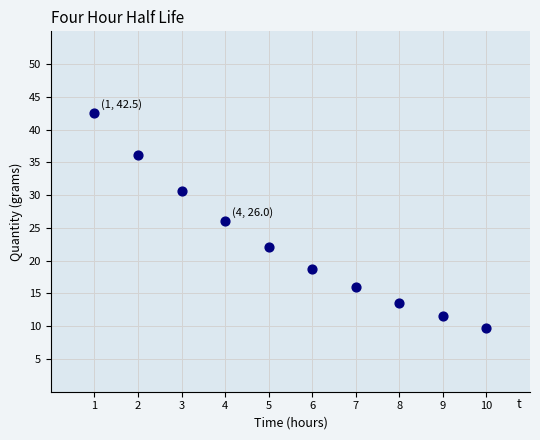

What is the range of Y values (max minus min)?

32.7